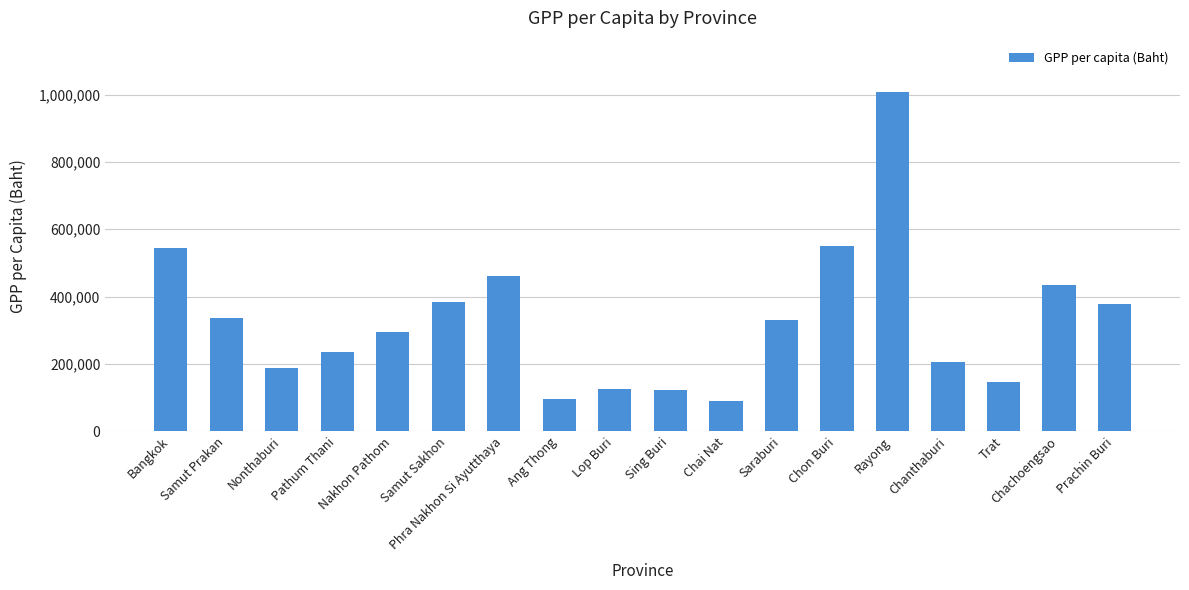

What is the difference between the values at Prachin Buri and Nakhon Pathom?

83811